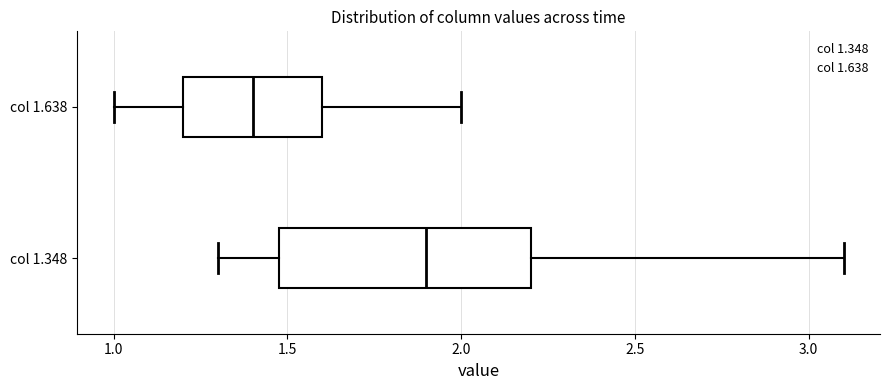

Reading bottom to top, transcribe this box plot: for each box, give where its median line is, the range the box spans, and where its two whiskers end, as read against the x-axis. The values are not printed on the chart, so give them approximately, as read against the axis.

col 1.348: median 1.9, box 1.5 to 2.2, whiskers 1.3 to 3.1
col 1.638: median 1.4, box 1.2 to 1.6, whiskers 1.0 to 2.0